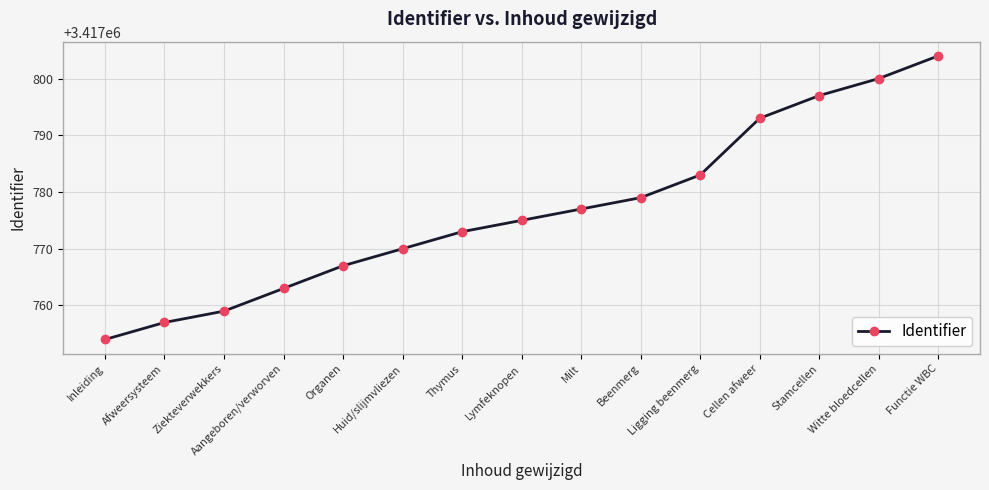

What is the ratio of the value at Huid/slijmvliezen to the value at Stamcellen?

1.0